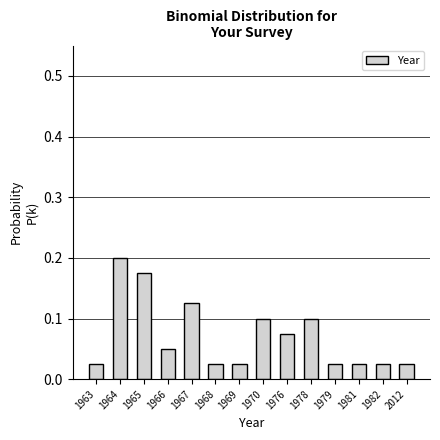

How many values are between 0 and 1?

14